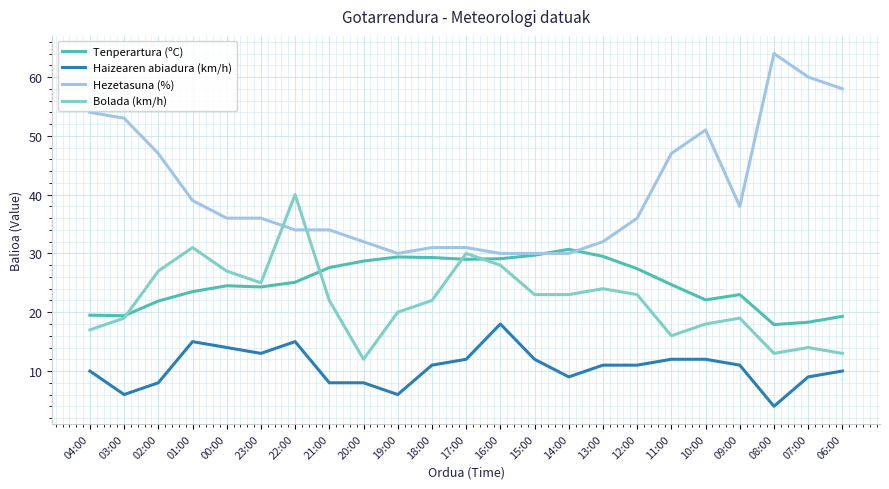

What is the approximate value of Bolada (km/h) at 11:00?

16.0